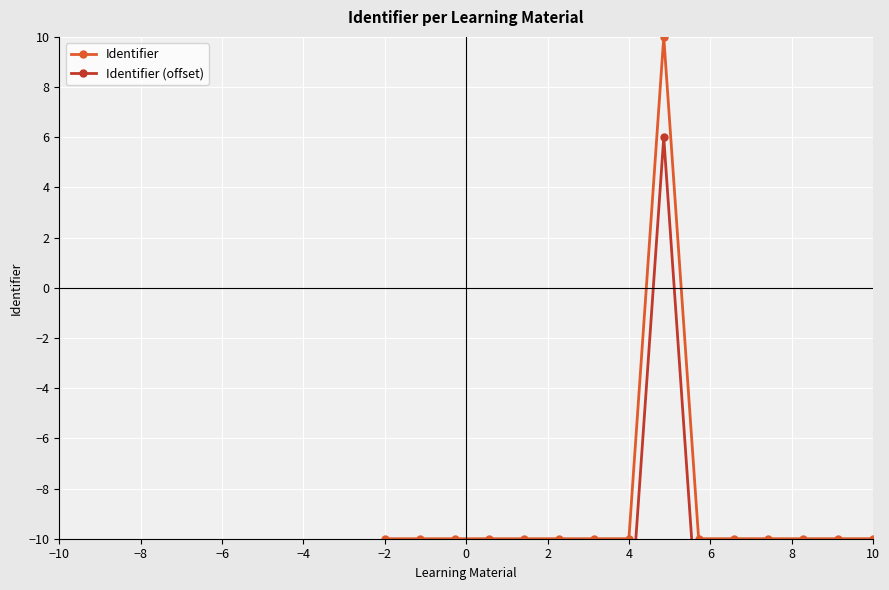

How many data points in Identifier (offset) are above -13?

1